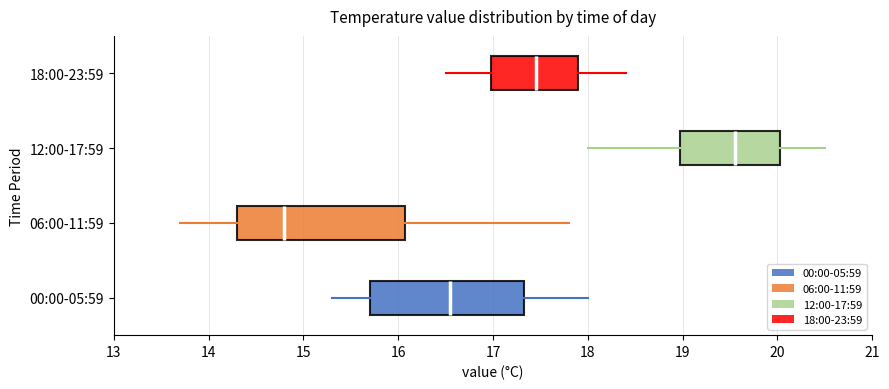

Reading bottom to top, read every box against the x-axis: the position of its median line, the range the box covers, and the ends of its whiskers. The values are not printed on the chart, so give them approximately, as read against the axis.

00:00-05:59: median 16.6, box 15.7 to 17.3, whiskers 15.3 to 18.0
06:00-11:59: median 14.8, box 14.3 to 16.1, whiskers 13.7 to 17.8
12:00-17:59: median 19.6, box 19.0 to 20.0, whiskers 18.0 to 20.5
18:00-23:59: median 17.5, box 17.0 to 17.9, whiskers 16.5 to 18.4